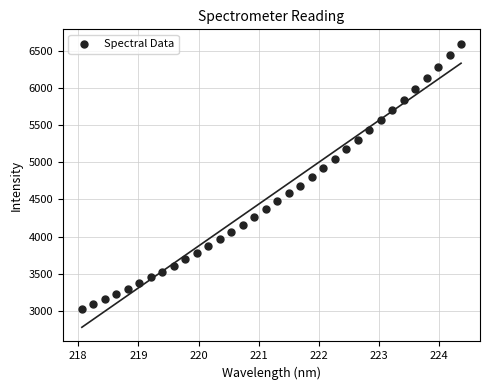

What is the range of Y values (max minus min)?

3562.6